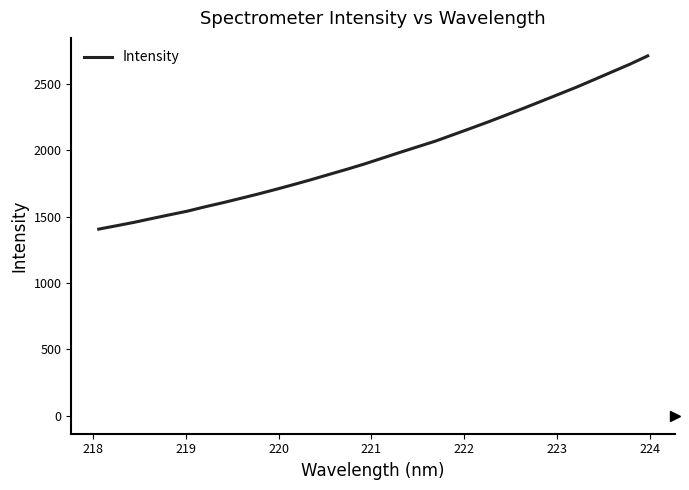

Does the chart display data point markers on the line(s)?

No